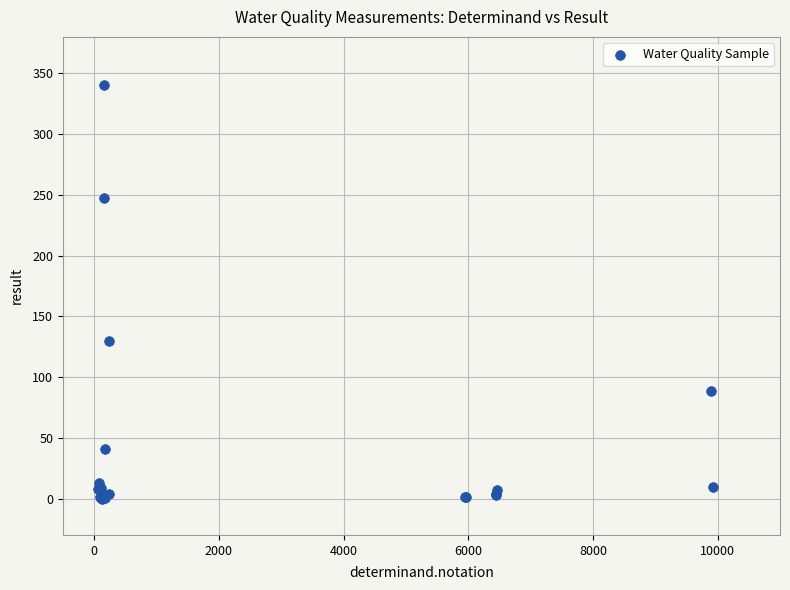

What Y value in the scatter plot is closest to 170?

130.0